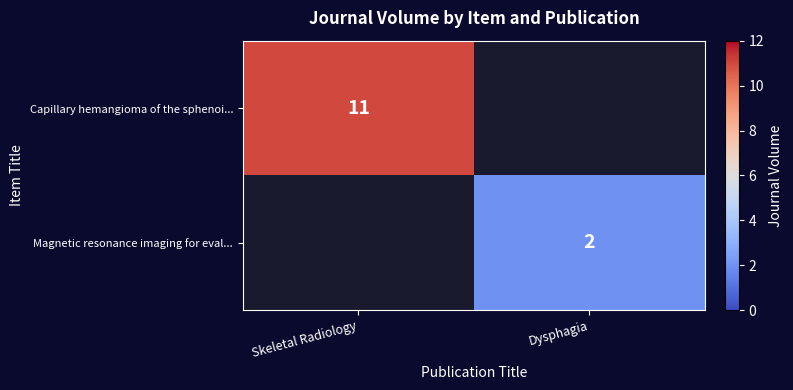

True or false: Capillary hemangioma of the sphenoi... has a value of 11 at Skeletal Radiology.

True